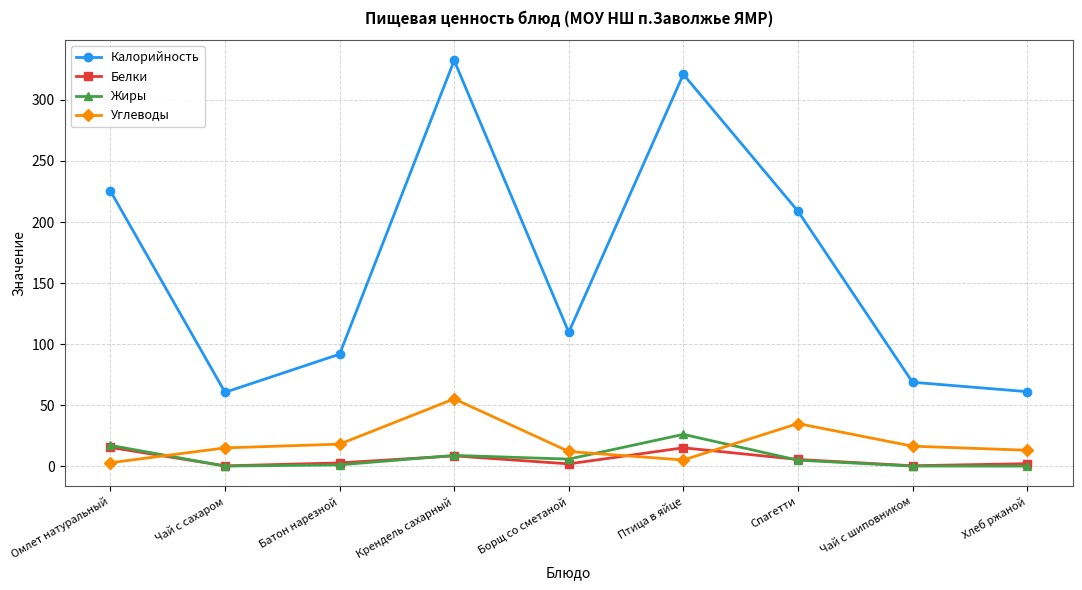

True or false: Жиры has more than 2 interior local peaks.

False